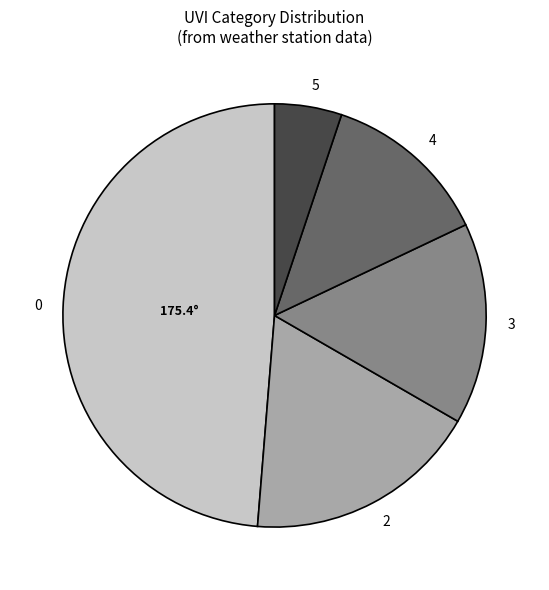

Rank the categories by value from highest to lowest.

0, 2, 3, 4, 5